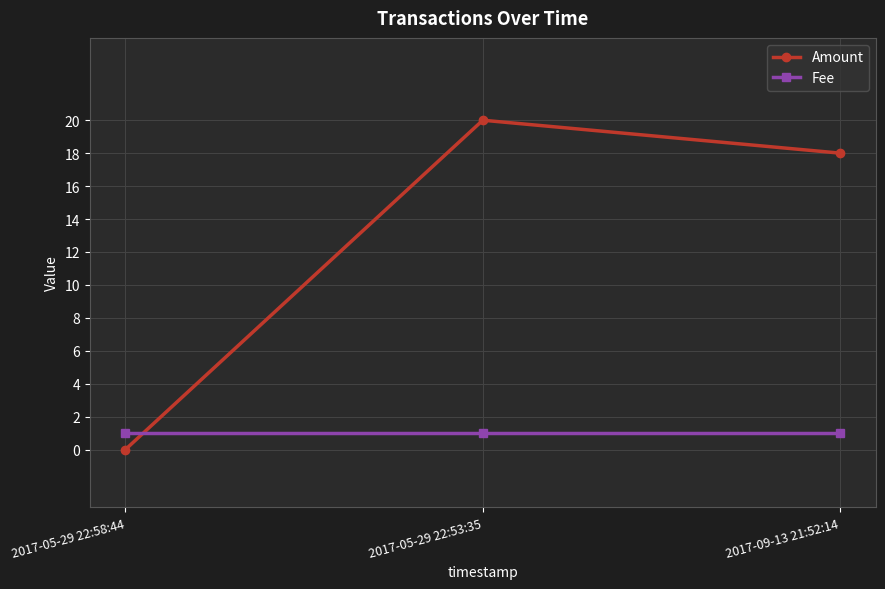

Reading right to left, extract all data points from this chart.

Amount: 2017-09-13 21:52:14=18	2017-05-29 22:53:35=20	2017-05-29 22:58:44=0
Fee: 2017-09-13 21:52:14=1	2017-05-29 22:53:35=1	2017-05-29 22:58:44=1